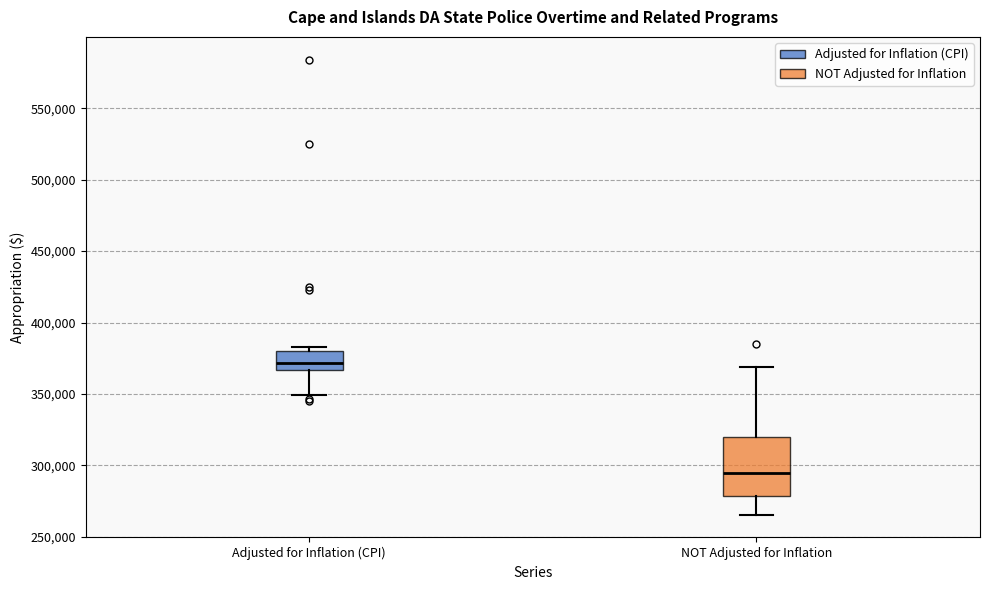

Where is the lower edge of the box for Adjusted for Inflation (CPI) on the y-axis? The values are not printed on the chart, so give them approximately, as read against the axis.

365000